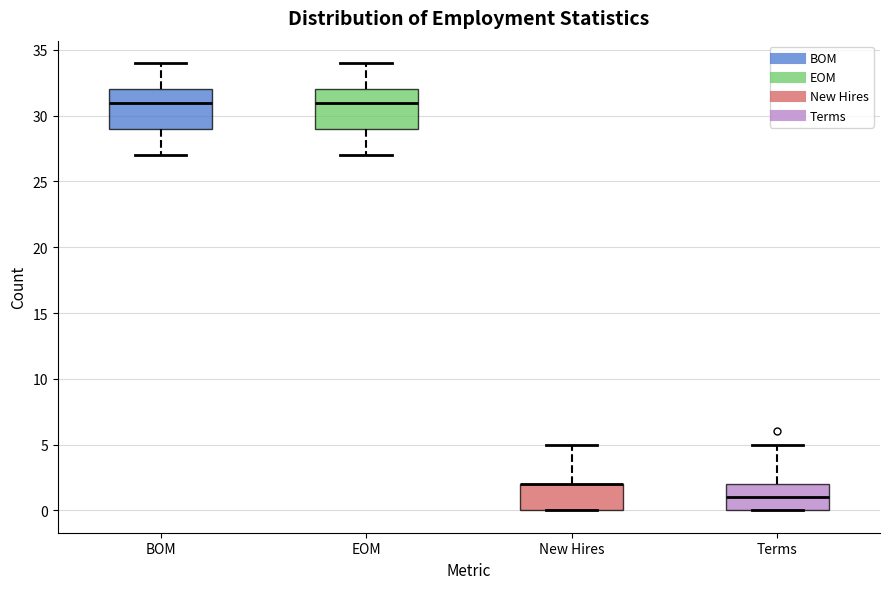

Reading left to right, read every box against the y-axis: the position of its median line, the range the box covers, and the ends of its whiskers. The values are not printed on the chart, so give them approximately, as read against the axis.

BOM: median 31, box 29 to 32, whiskers 27 to 34
EOM: median 31, box 29 to 32, whiskers 27 to 34
New Hires: median 2 (drawn on the box's upper edge), box 0 to 2, whiskers 0 to 5
Terms: median 1, box 0 to 2, whiskers 0 to 5